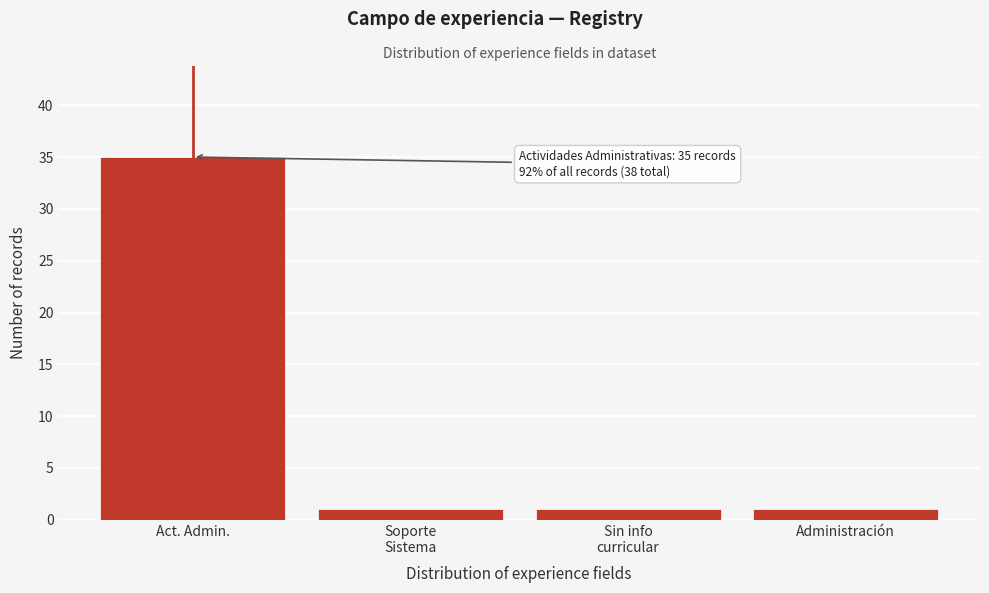

Reading right to left, what are all the values shown in this chart?

1	1	1	35